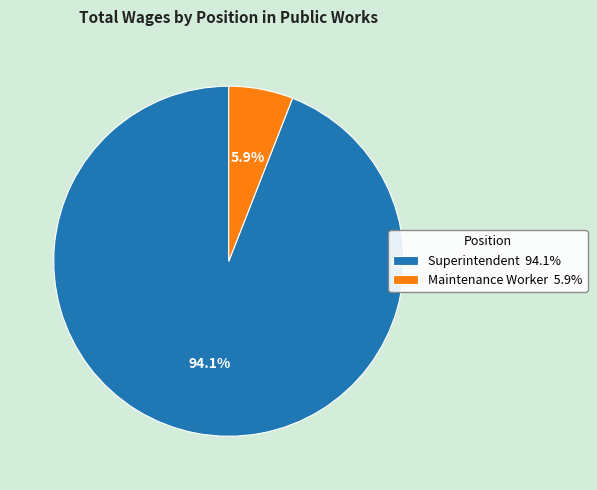

Approximately how many times larger is the value at Maintenance Worker compared to Superintendent?

0.1